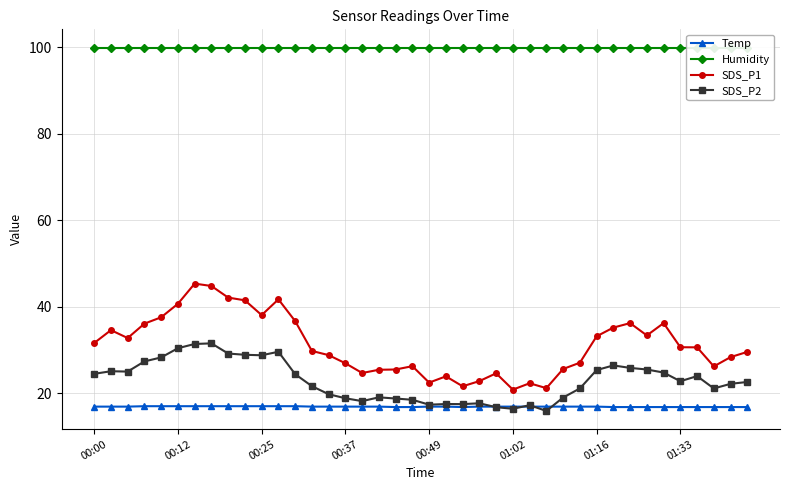

True or false: Humidity and SDS_P1 intersect in this chart.

False